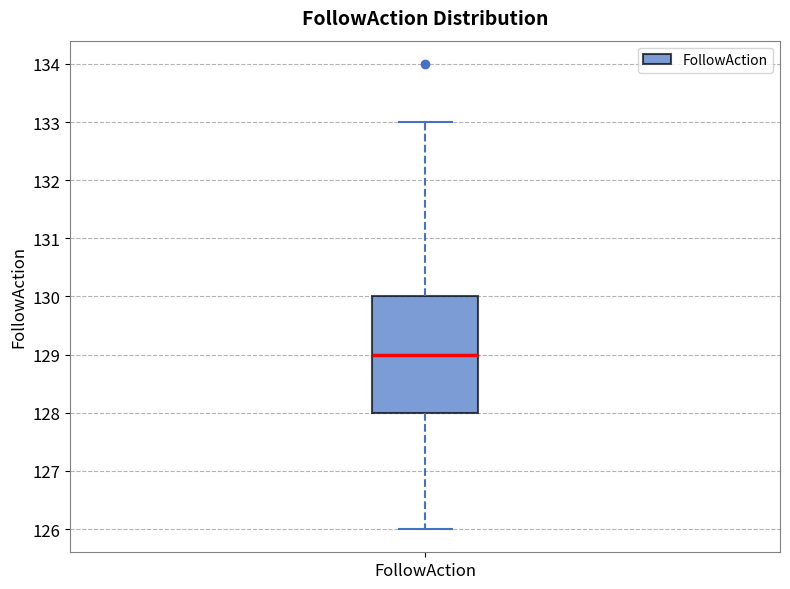

Transcribe this box plot: give where the median line is, the range the box spans, and where the two whiskers end, as read against the y-axis. The values are not printed on the chart, so give them approximately, as read against the axis.

median 129, box 128 to 130, whiskers 126 to 133